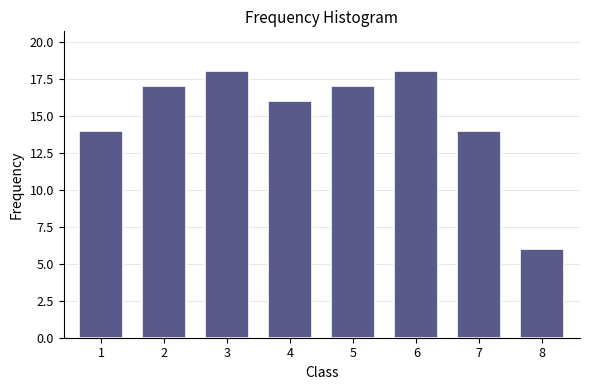

Reading left to right, transcribe all the data shown in this chart.

14	17	18	16	17	18	14	6